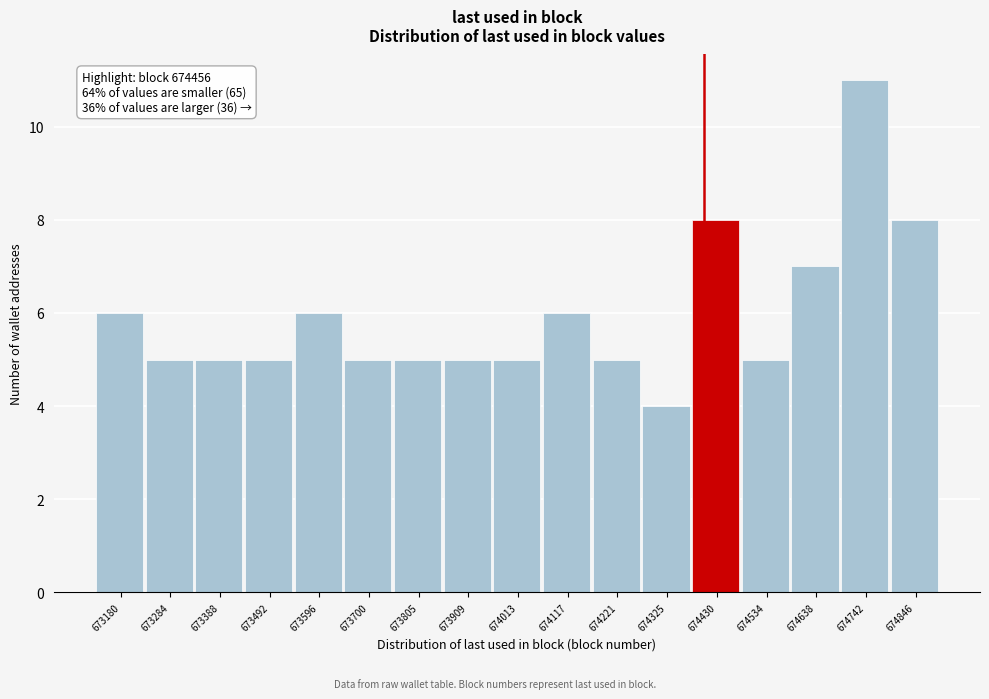

Reading left to right, extract all data points from this chart.

6	5	5	5	6	5	5	5	5	6	5	4	8	5	7	11	8